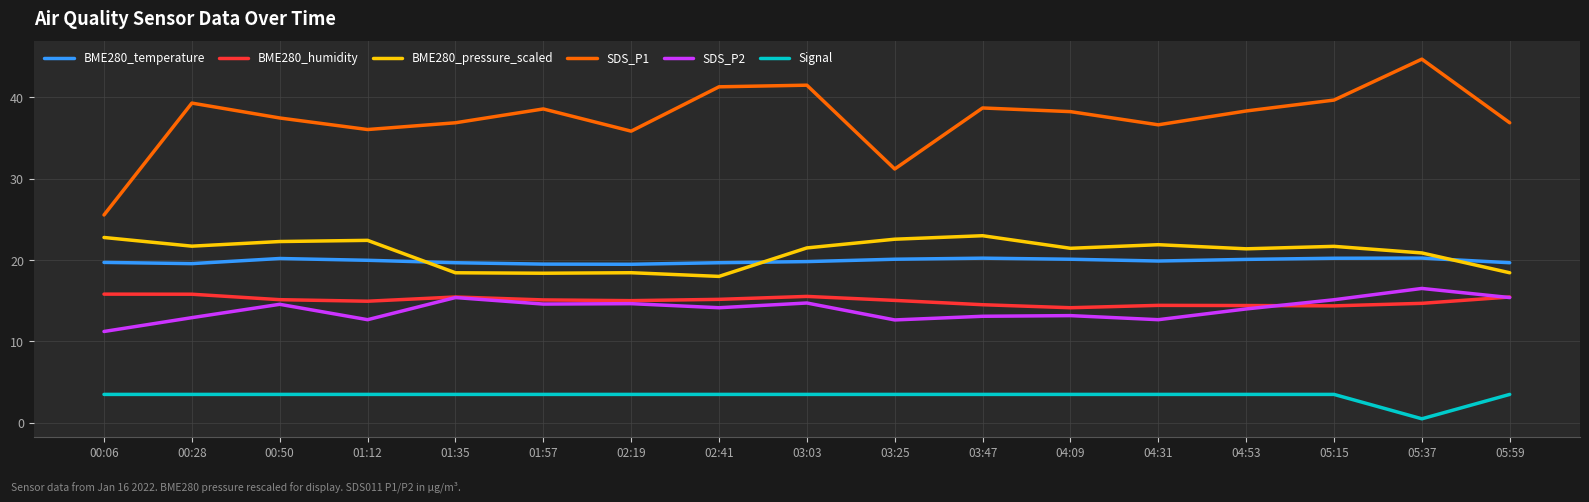

Rank the series at 04:53 from highest to lowest value.

SDS_P1, BME280_pressure_scaled, BME280_temperature, BME280_humidity, SDS_P2, Signal